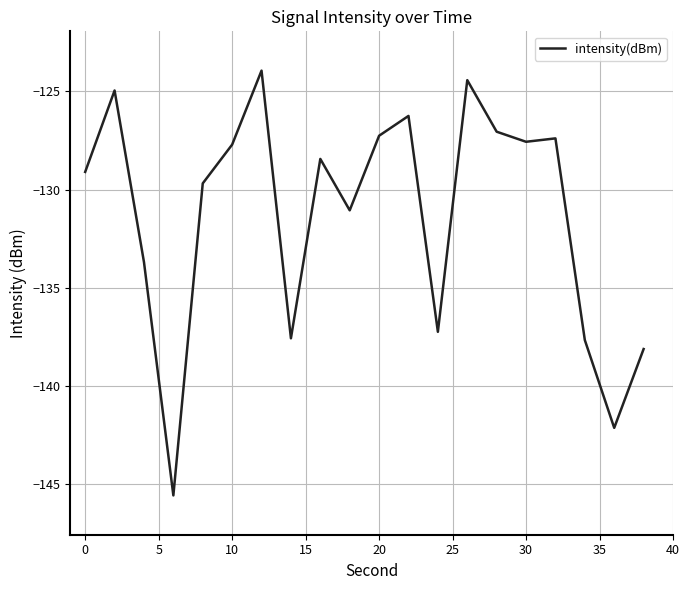

What is the minimum value shown in the chart?

-145.6